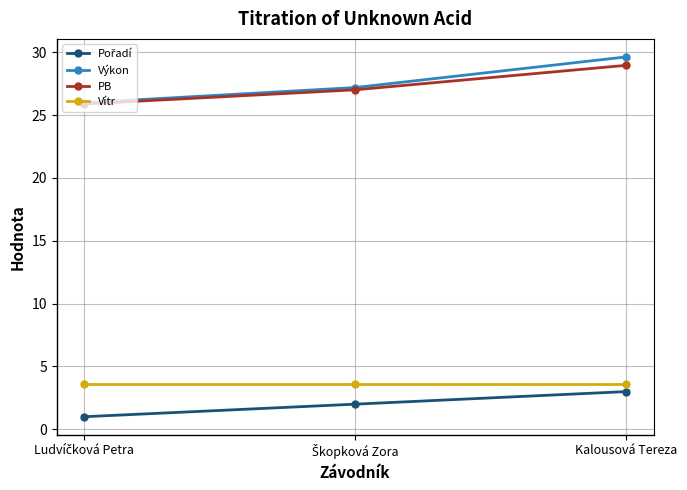

What is the total value across all series at Kalousová Tereza?

65.2